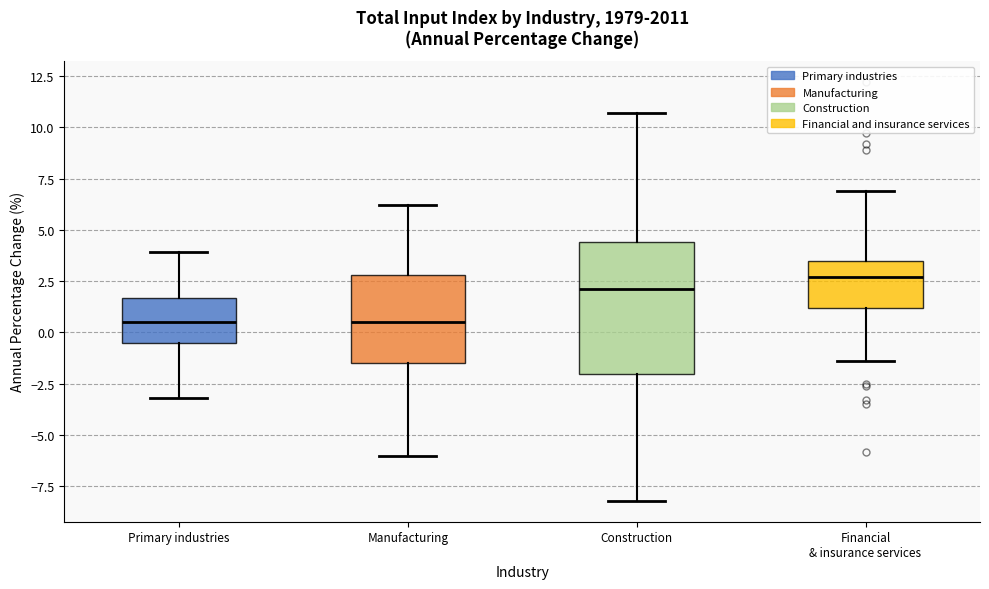

Reading left to right, read every box against the y-axis: the position of its median line, the range the box covers, and the ends of its whiskers. The values are not printed on the chart, so give them approximately, as read against the axis.

Primary industries: median 0.5, box -0.5 to 1.5, whiskers -3.0 to 4.0
Manufacturing: median 0.5, box -1.5 to 3.0, whiskers -6.0 to 6.0
Construction: median 2.0, box -2.0 to 4.5, whiskers -8.0 to 10.5
Financial & insurance services: median 2.5, box 1.0 to 3.5, whiskers -1.5 to 7.0